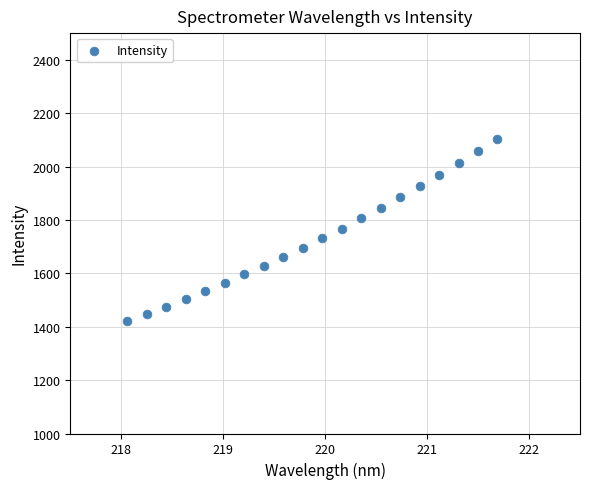

What is the range of X values (max minus min)?

3.6